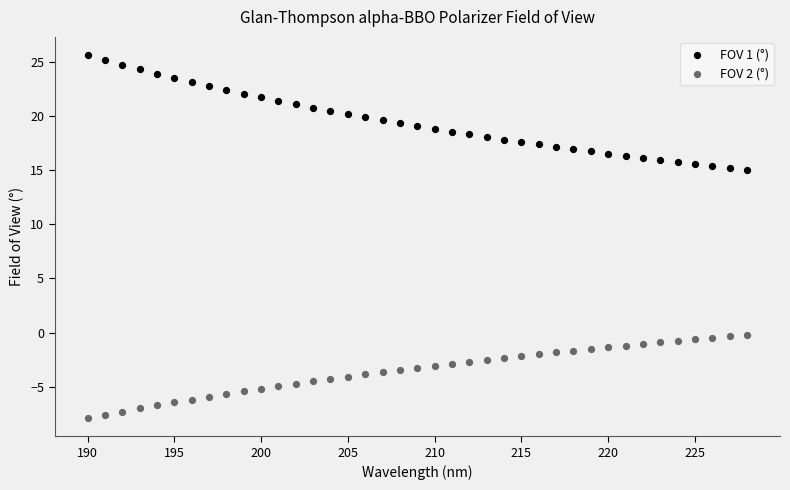

Which series reaches the minimum Y coordinate?

FOV 2 (°)